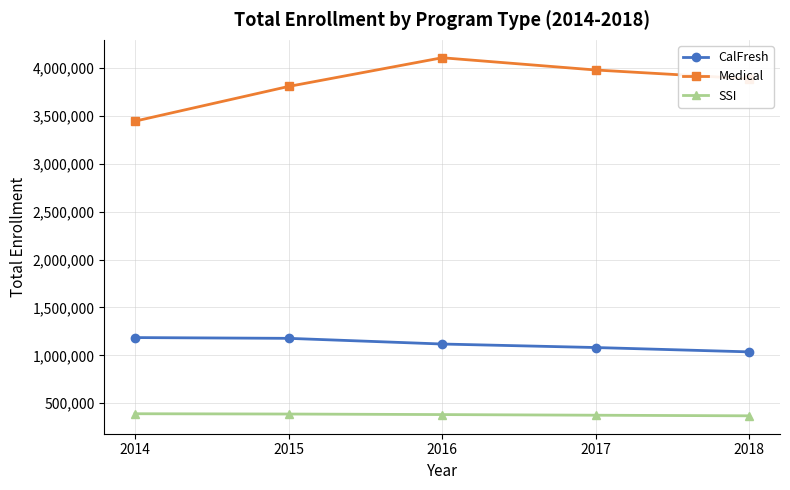

What is the total value across all series at 2017?

5437554